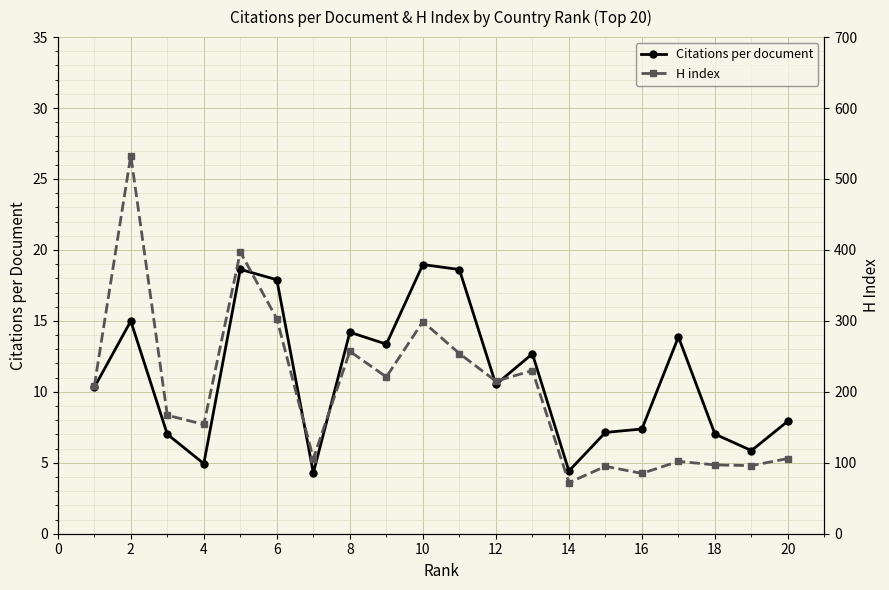

True or false: Citations per document has a value of 25.5 at 2.

False